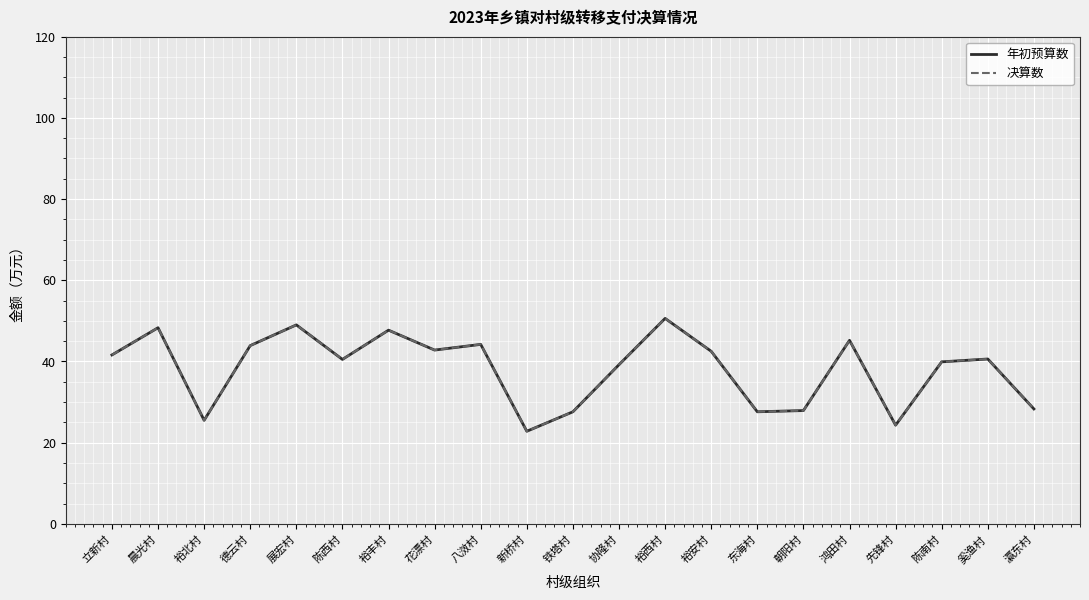

What position from the left is 八滧村?

9